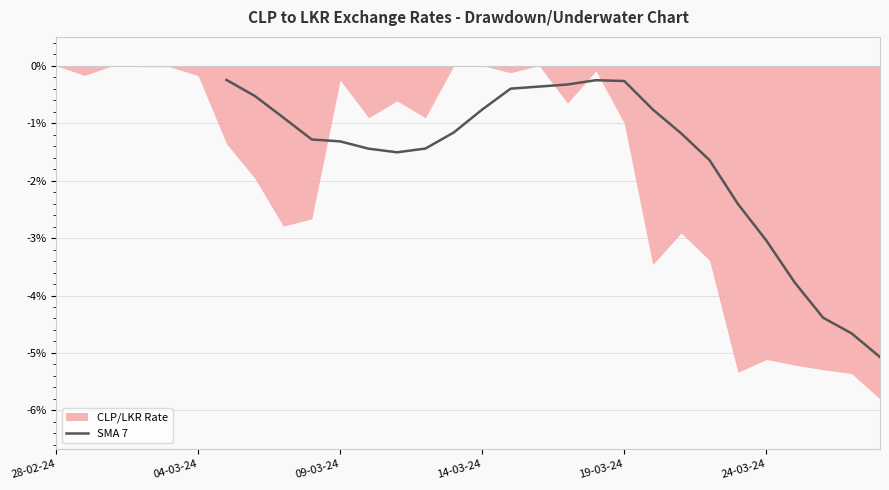

True or false: there are more than 1 points higher than both neighbors.

False